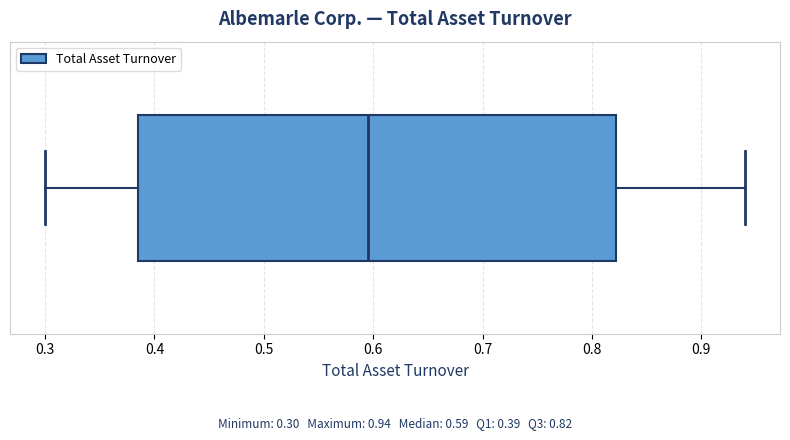

Read this box plot against the x-axis: the position of the median line, the range covered by the box, and the ends of both whiskers. The values are not printed on the chart, so give them approximately, as read against the axis.

median 0.60, box 0.39 to 0.82, whiskers 0.30 to 0.94